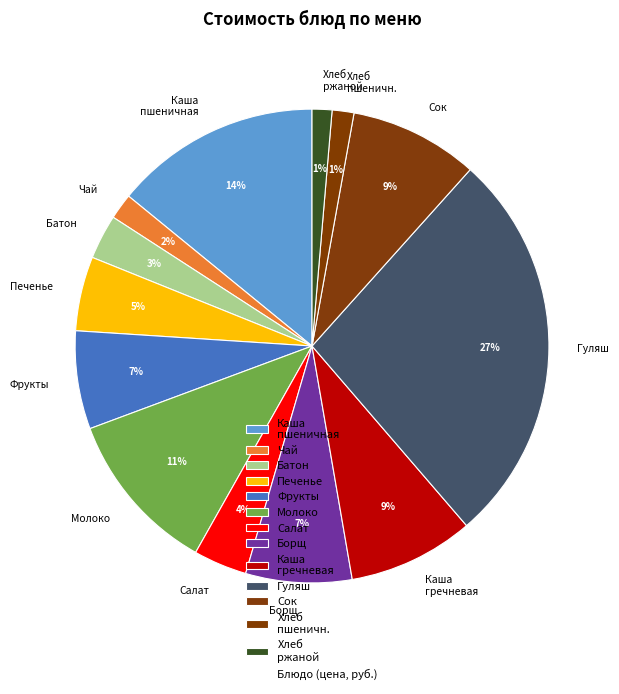

Is it true that Каша гречневая is 1% of the pie?

False